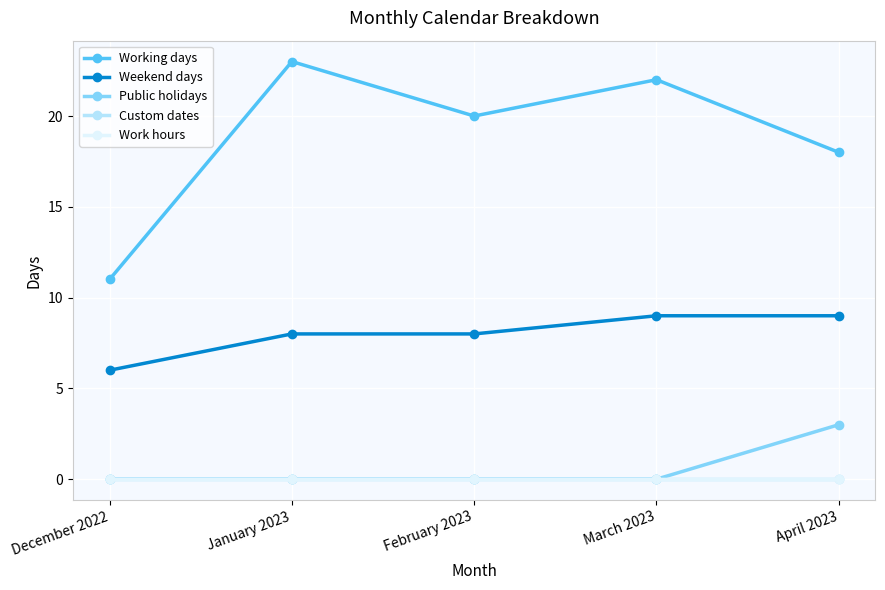

Count the Weekend days values in the range 8 to 9.

4